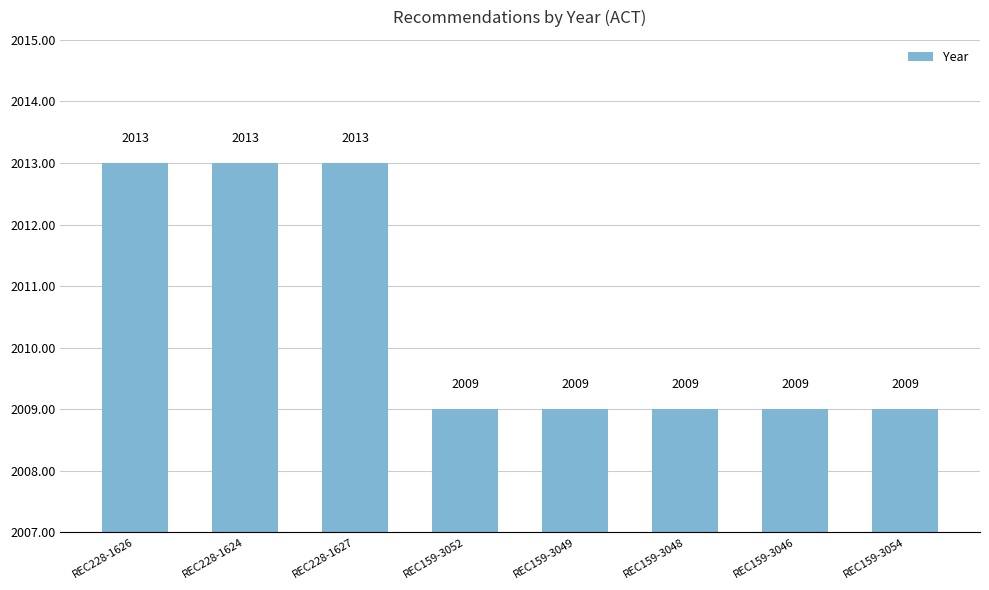

What is the label of the 1st bar from the left?

REC228-1626